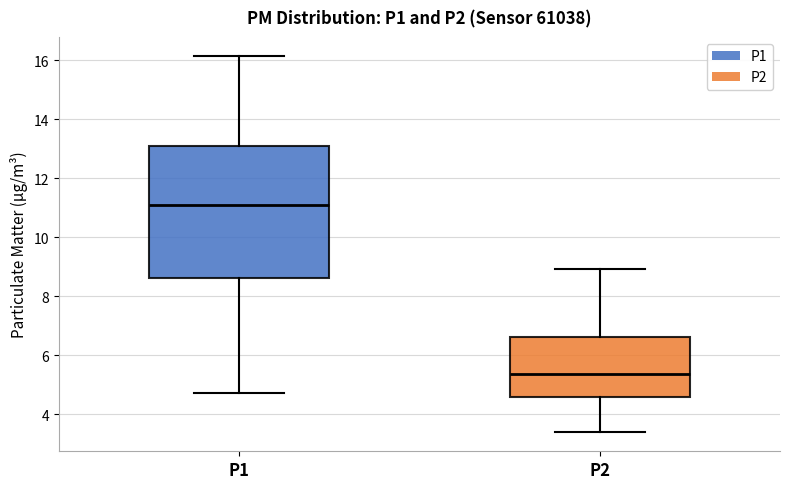

Which box is the tallest, from its lower edge to its upper edge?

P1